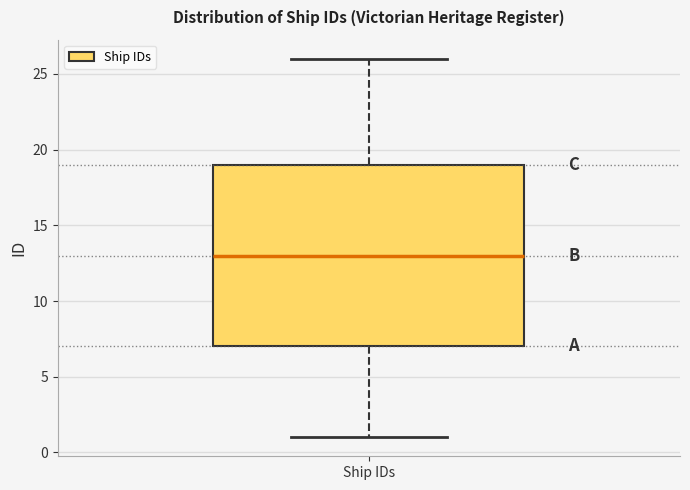

Where is the lower edge of the box for Ship IDs on the y-axis? The values are not printed on the chart, so give them approximately, as read against the axis.

7